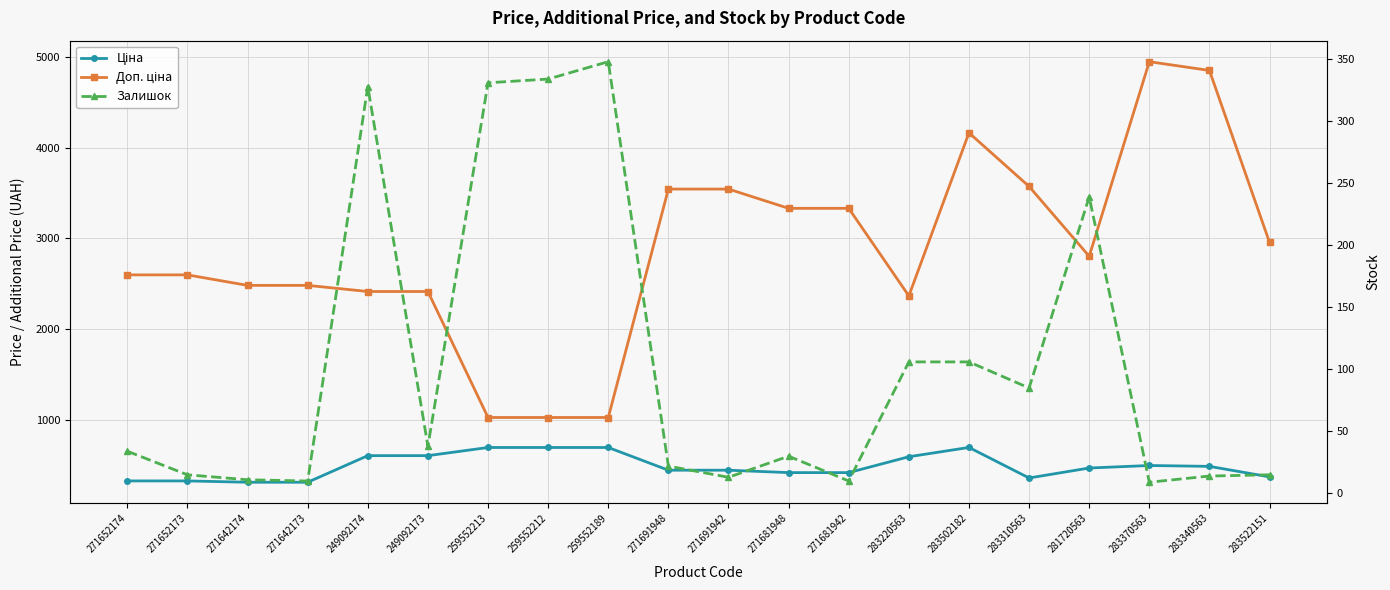

Reading left to right, extract all data points from this chart.

Ціна: 324.8	324.8	310.3	310.3	603.7	603.7	693.7	693.7	693.7	443.1	443.1	416.6	416.6	591.6	694.3	357.4	467.3	495.0	485.4	369.5
Доп. ціна: 2598.3	2598.3	2482.4	2482.4	2414.8	2414.8	1024.6	1024.6	1024.6	3545.0	3545.0	3332.5	3332.5	2366.5	4165.6	3573.9	2803.6	4950.4	4853.8	2955.8
Залишок: 34.0	15.0	11.0	10.0	328.0	38.0	331.0	334.0	348.0	22.0	13.0	30.0	10.0	106.0	106.0	85.0	239.0	9.0	14.0	15.0